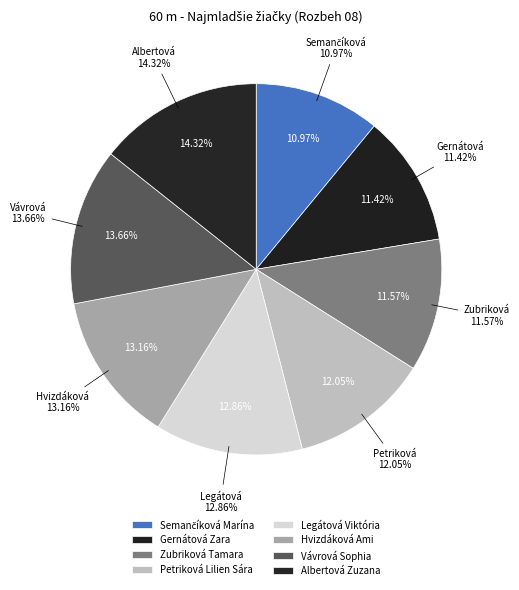

Count the number of slices in the pie.

8